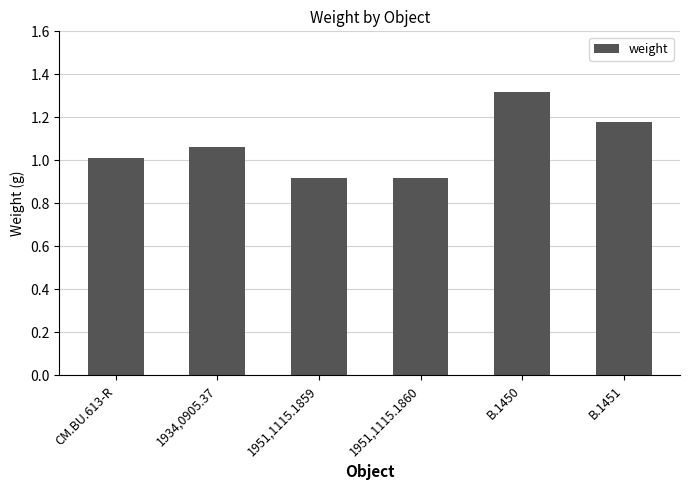

What is the difference between the values at 1951,1115.1859 and CM.BU.613-R?

0.1